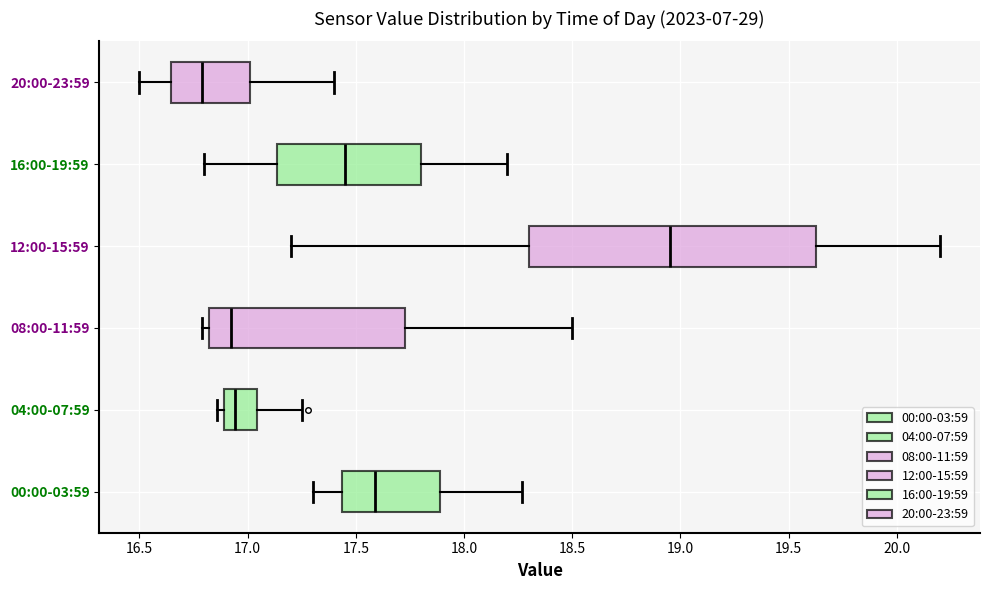

Where is the right edge of the box for 20:00-23:59 on the x-axis? The values are not printed on the chart, so give them approximately, as read against the axis.

17.00